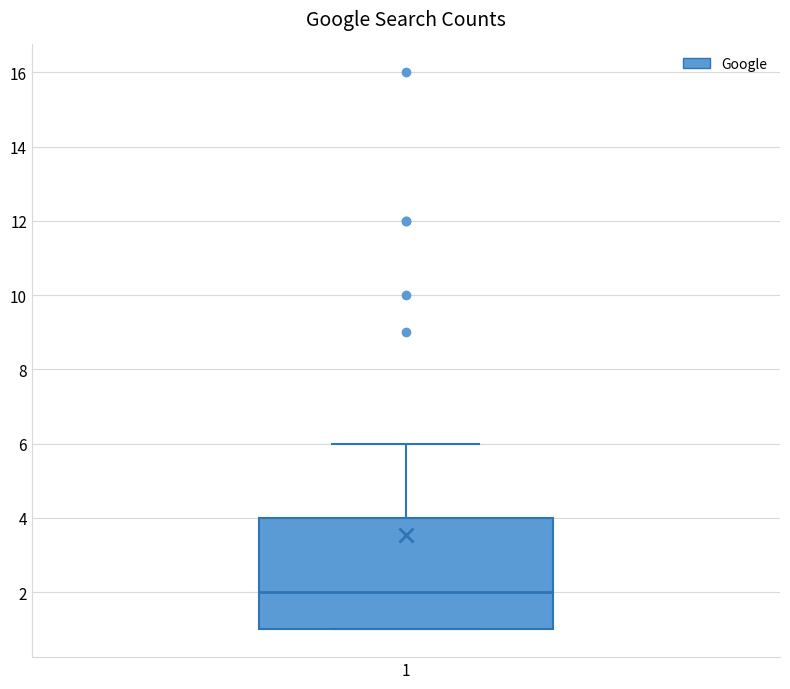

Transcribe this box plot: give where the median line is, the range the box spans, and where the two whiskers end, as read against the y-axis. The values are not printed on the chart, so give them approximately, as read against the axis.

median 2, box 1 to 4, whiskers 1 to 6